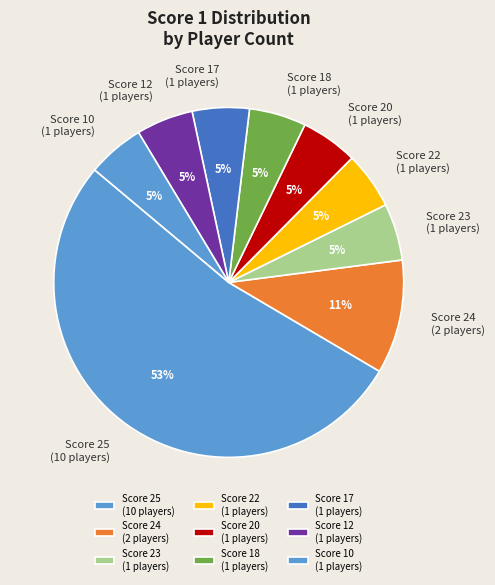

Count the number of slices in the pie.

9